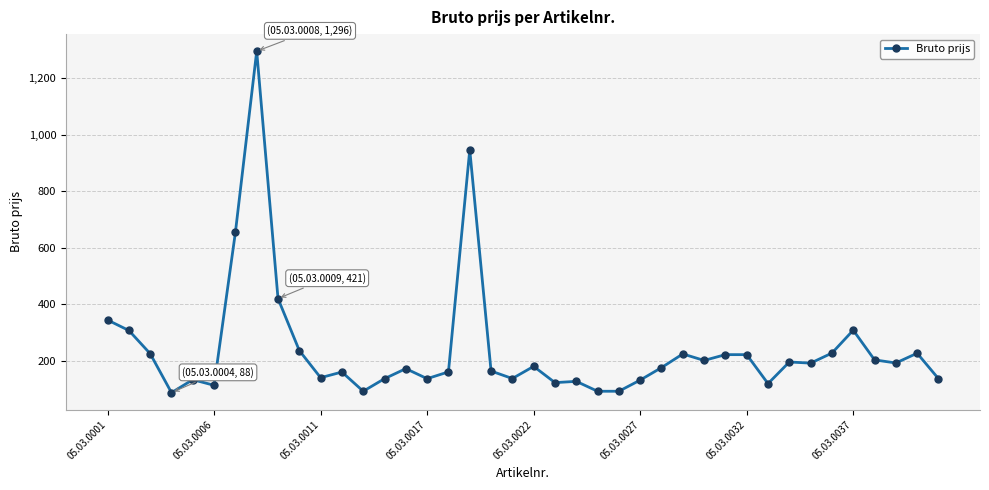

Is this an area chart (filled region under the line)?

No